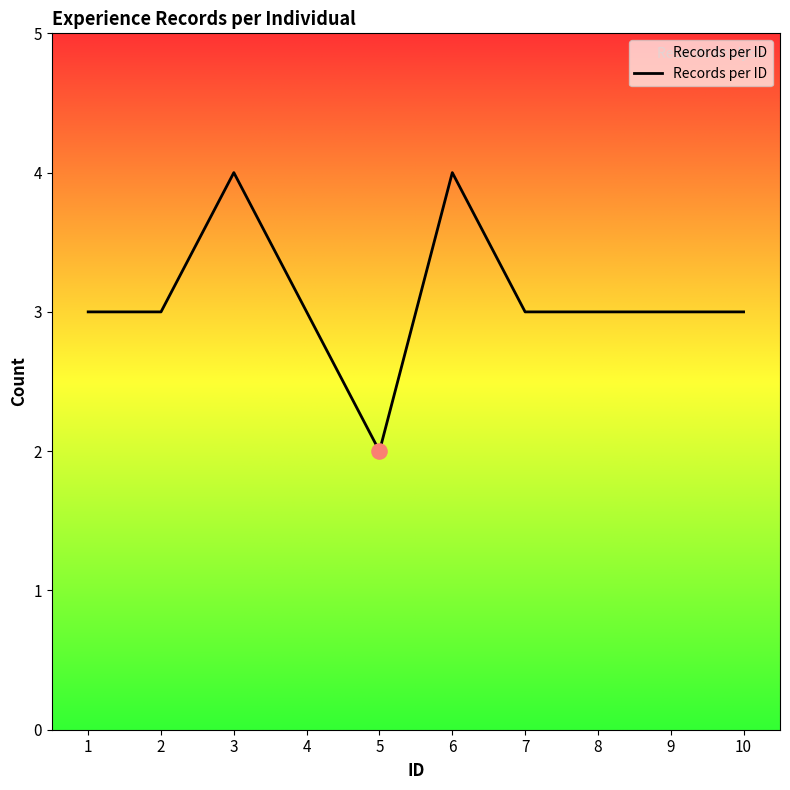

Approximately how many times larger is the value at 10 compared to 1?

1.0